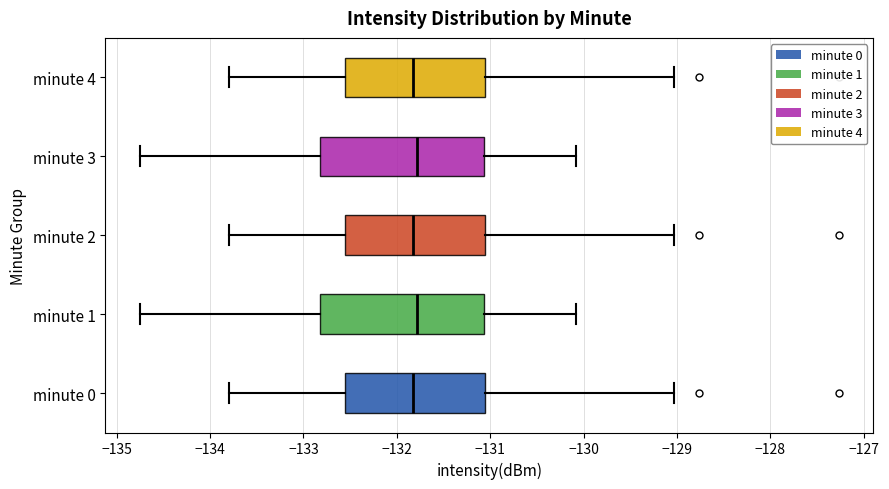

Reading bottom to top, transcribe this box plot: for each box, give where its median line is, the range the box spans, and where its two whiskers end, as read against the x-axis. The values are not printed on the chart, so give them approximately, as read against the axis.

minute 0: median -131.8, box -132.6 to -131.1, whiskers -133.8 to -129.0
minute 1: median -131.8, box -132.8 to -131.1, whiskers -134.7 to -130.1
minute 2: median -131.8, box -132.6 to -131.1, whiskers -133.8 to -129.0
minute 3: median -131.8, box -132.8 to -131.1, whiskers -134.7 to -130.1
minute 4: median -131.8, box -132.6 to -131.1, whiskers -133.8 to -129.0